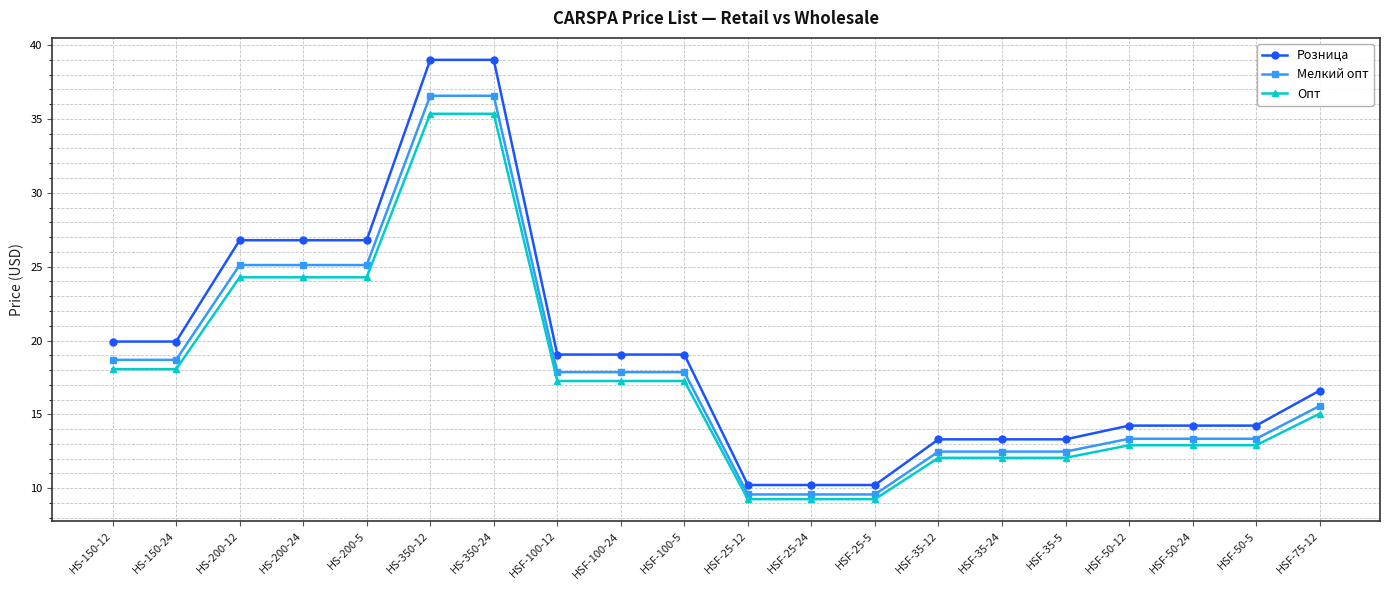

What is the total value across all series at HS-350-12?

110.9